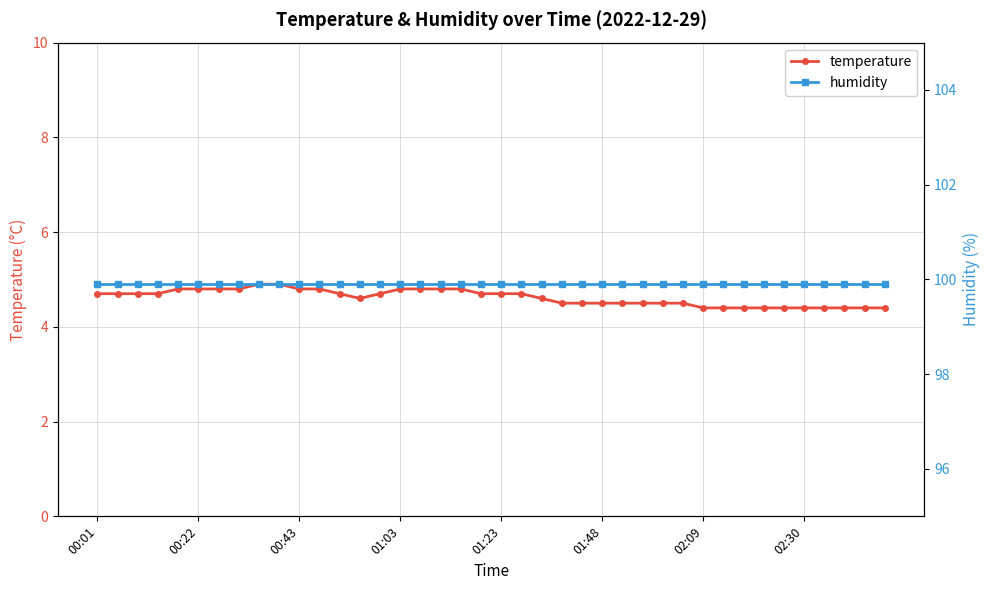

What is the lowest value of the temperature series?

4.4